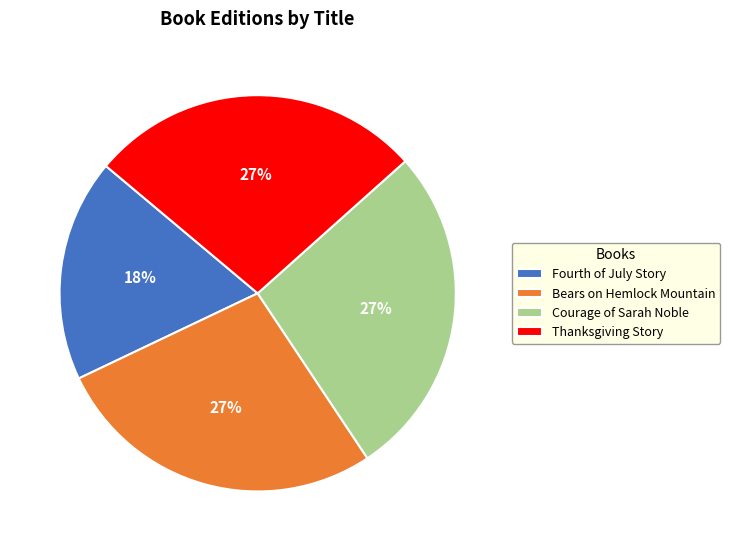

To the nearest percent, what is the difference between the Fourth of July Story and Courage of Sarah Noble slice percentages?

9%